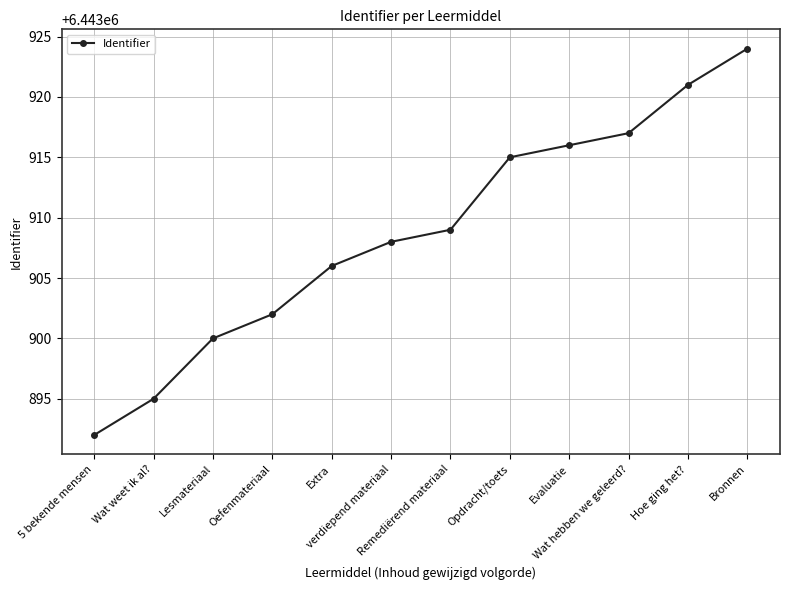

What is the ratio of the value at 5 bekende mensen to the value at Bronnen?

1.0